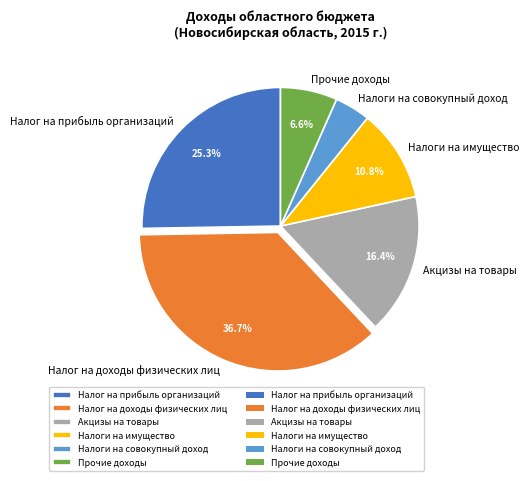

Which has a higher value, Налог на доходы физических лиц or Прочие доходы?

Налог на доходы физических лиц